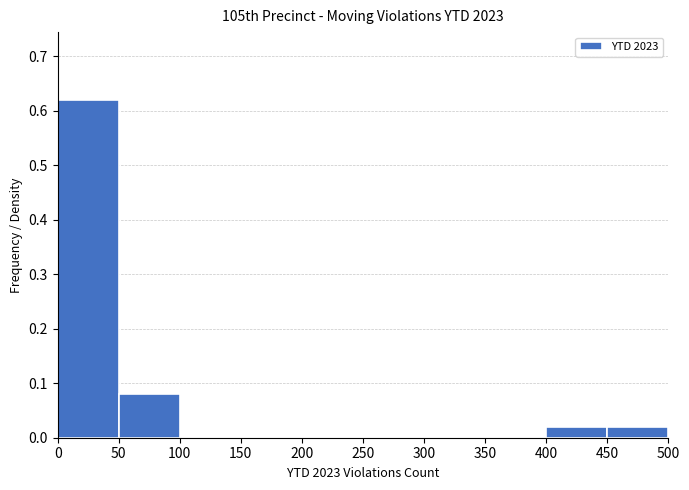

What is the height of the bar covering 0 to 50 on the x-axis? The values are not printed on the chart, so give them approximately, as read against the axis.

0.62